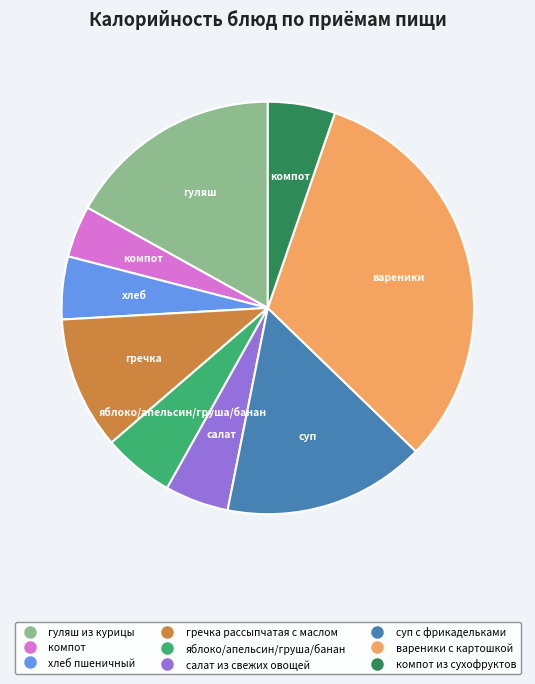

Is there a majority slice in this chart?

No